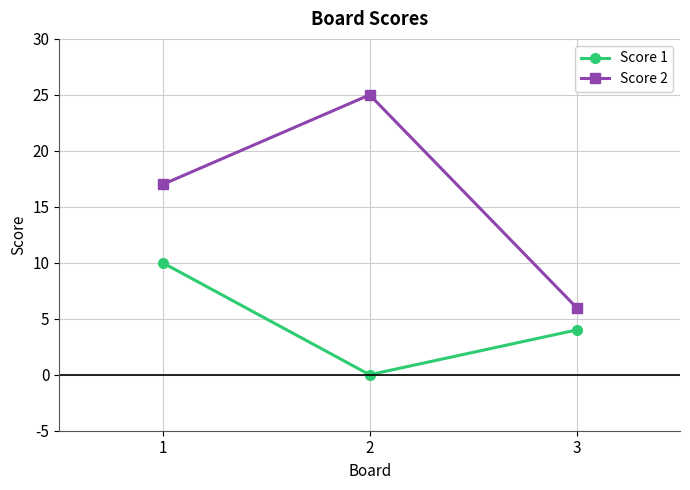

Reading right to left, extract all data points from this chart.

Score 1: 4	0	10
Score 2: 6	25	17